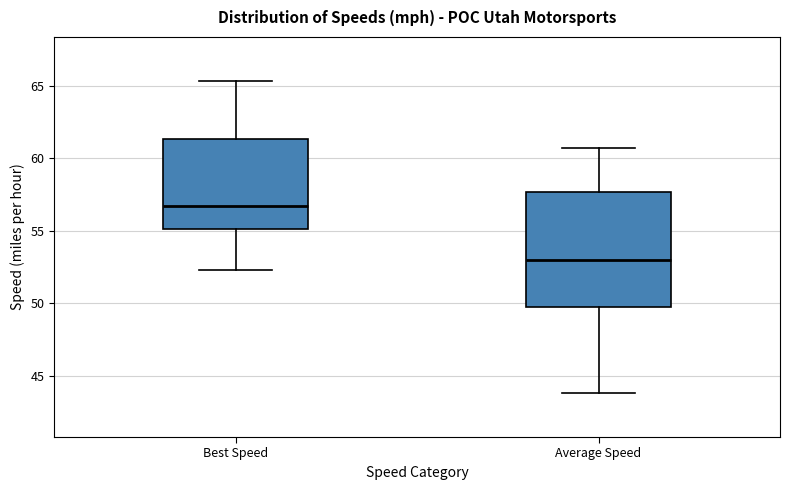

Reading left to right, read every box against the y-axis: the position of its median line, the range the box covers, and the ends of its whiskers. The values are not printed on the chart, so give them approximately, as read against the axis.

Best Speed: median 56.5, box 55.0 to 61.5, whiskers 52.5 to 65.5
Average Speed: median 53.0, box 50.0 to 57.5, whiskers 44.0 to 60.5